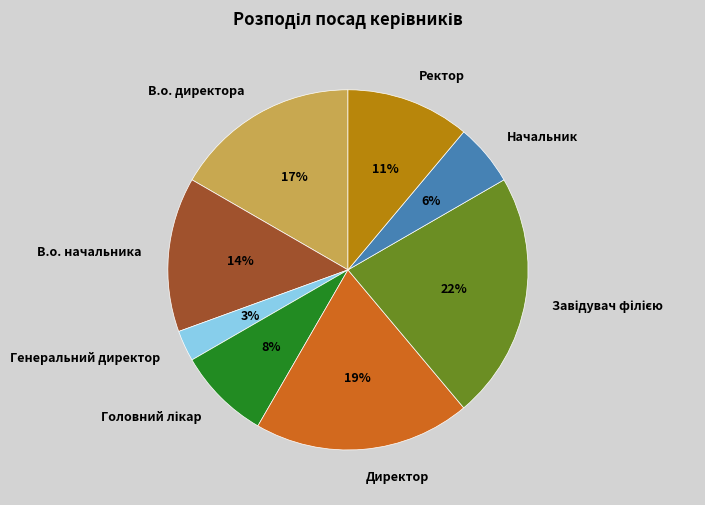

What percentage is the Ректор slice, to the nearest percent?

11%